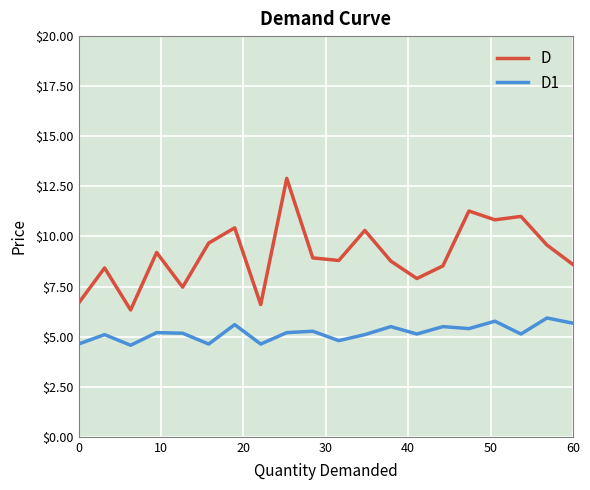

Count the number of categories in the chart.

20